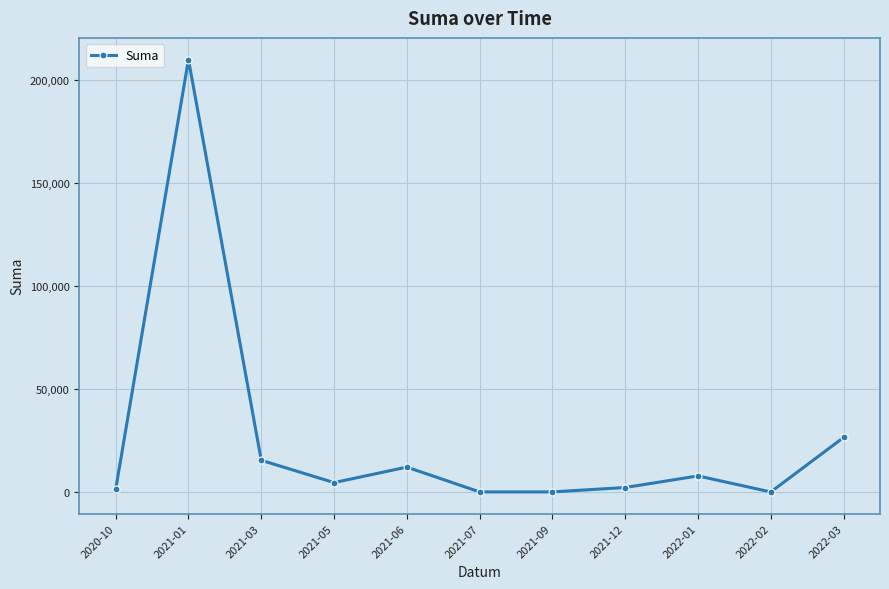

What is the change in value from 2021-01 to 2021-05?

-205362.5